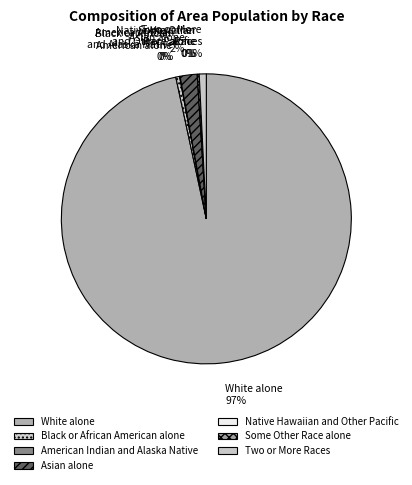

What percentage do Black or African American alone and Two or More Races together represent?

1.2%